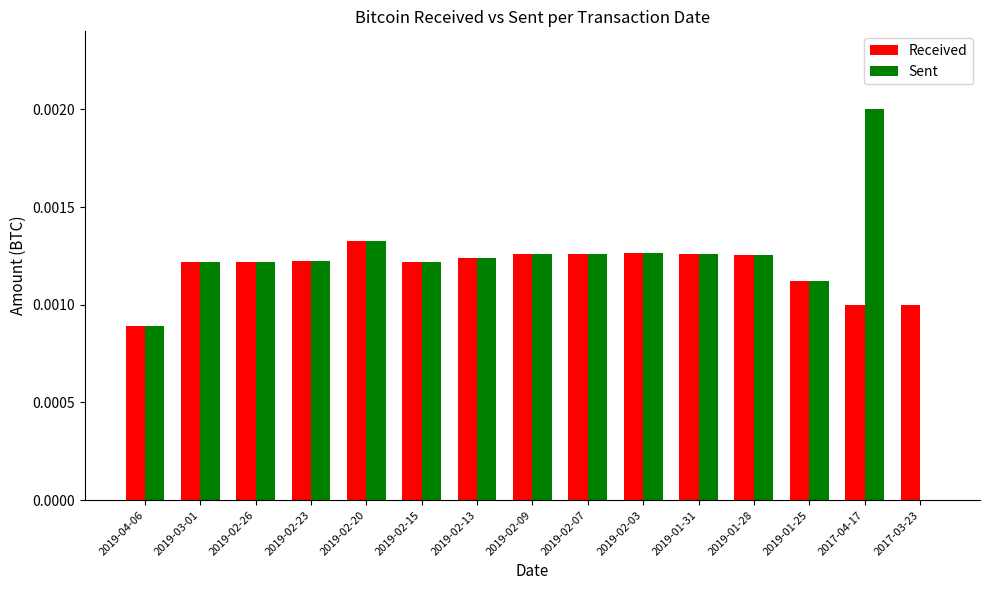

At which label is Received closest to 0?

2019-04-06